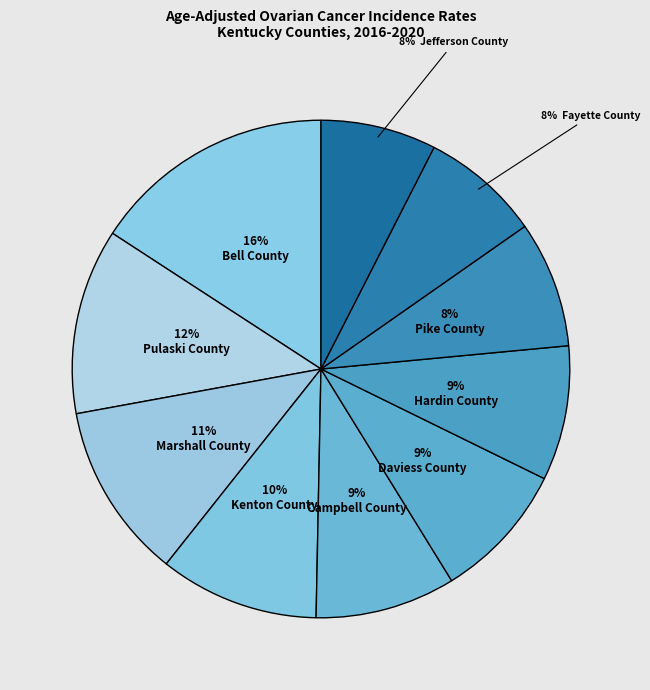

Count the number of slices in the pie.

10